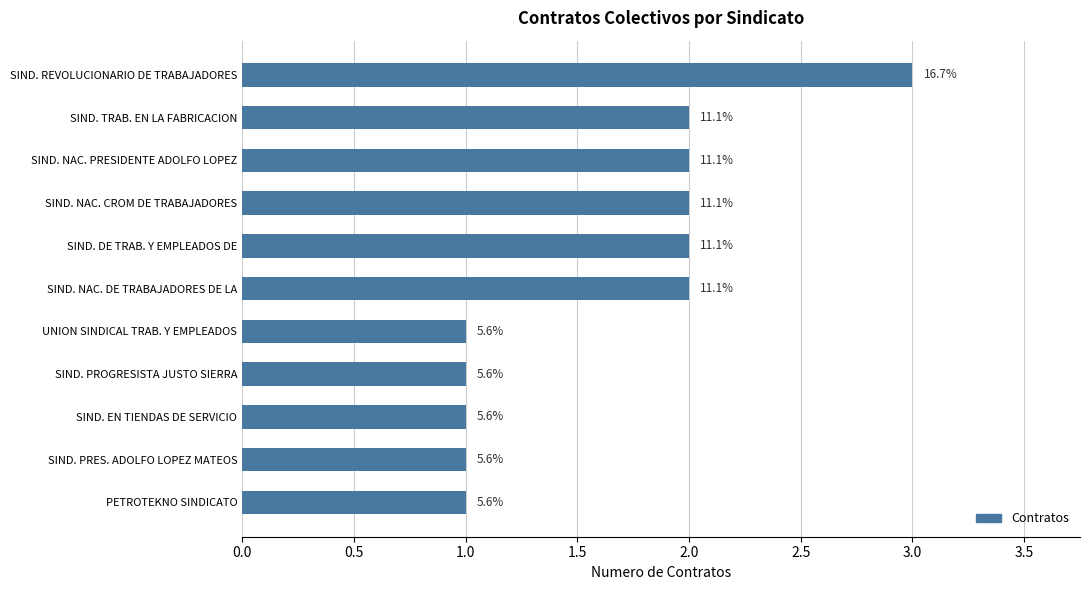

Are the bars horizontal?

Yes